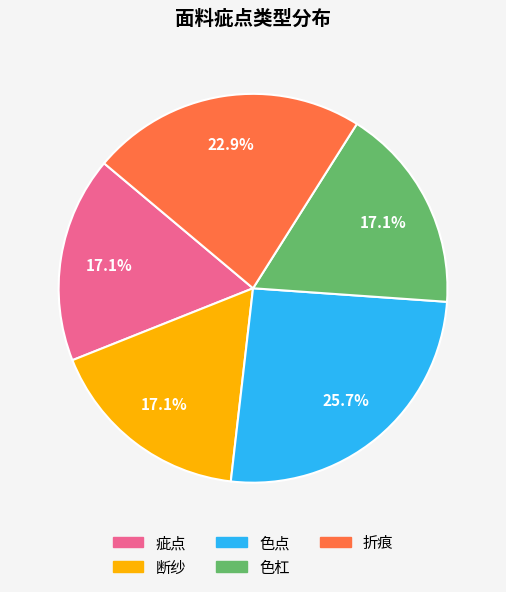

What is the ratio of the value at 色点 to the value at 断纱?

1.5